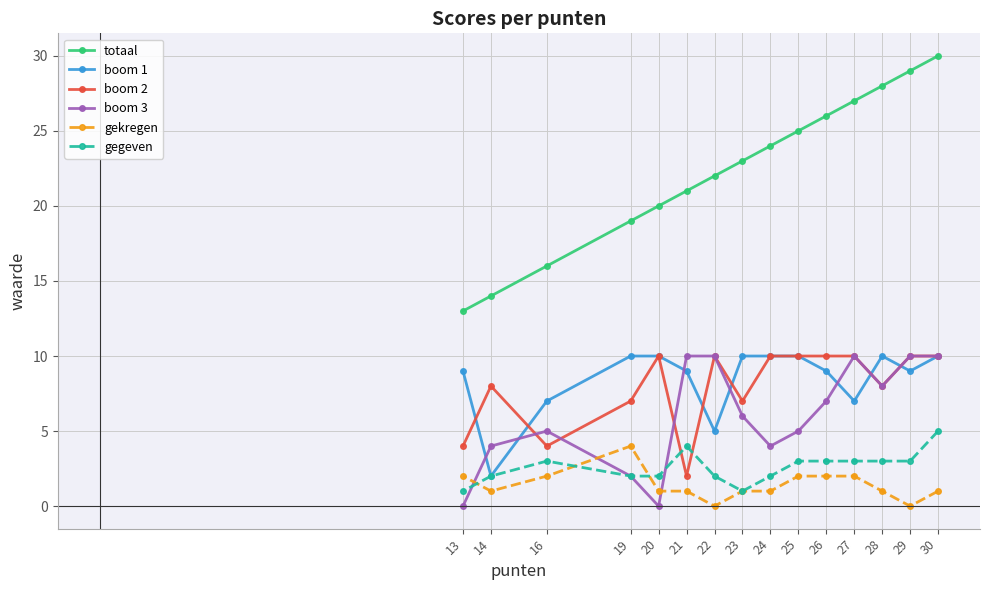

The value of boom 2 at 26 is 10. True or false?

True